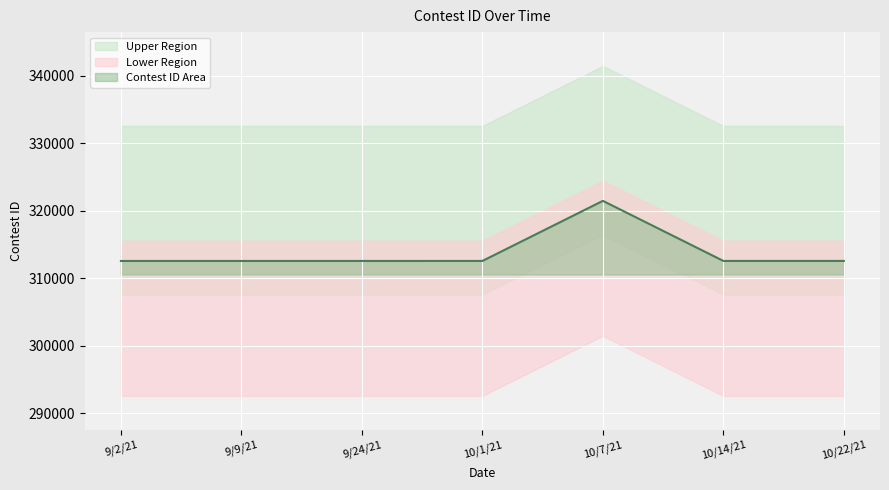

Reading left to right, transcribe all the data shown in this chart.

9/2/21=312553	9/9/21=312554	9/24/21=312555	10/1/21=312556	10/7/21=321458	10/14/21=312558	10/22/21=312559